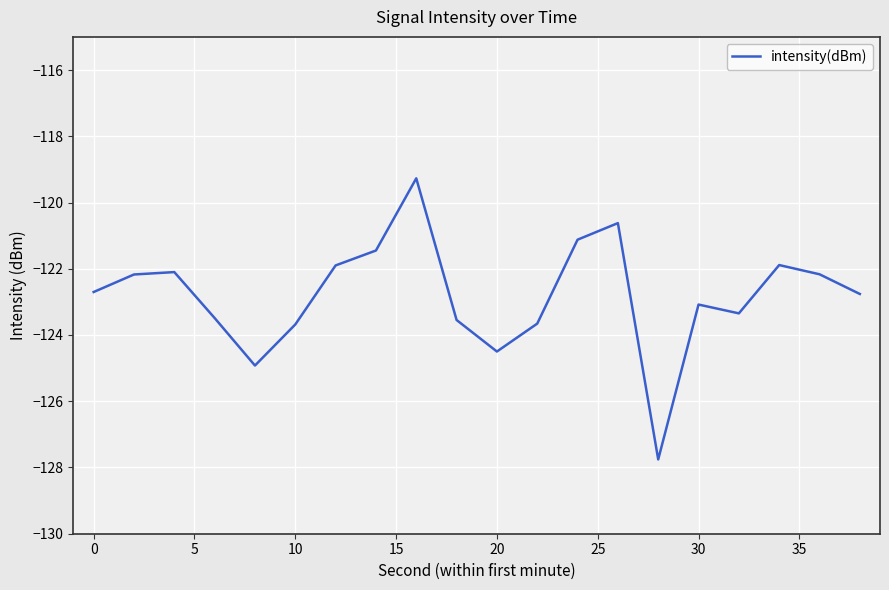

What is the greatest value displayed?

-119.3